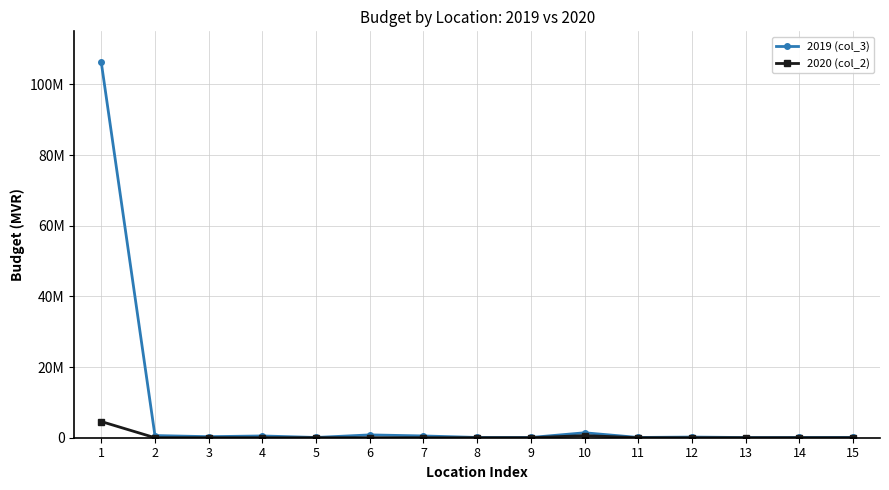

Reading left to right, list all the values displayed in this chart.

2019 (col_3): 106283762	612754	295386	500000	69365	800000	500000	74348	71020	1400000	72453	187106	49640	72453	100000
2020 (col_2): 4580000	0	0	0	0	0	0	0	0	600000	0	0	0	0	0